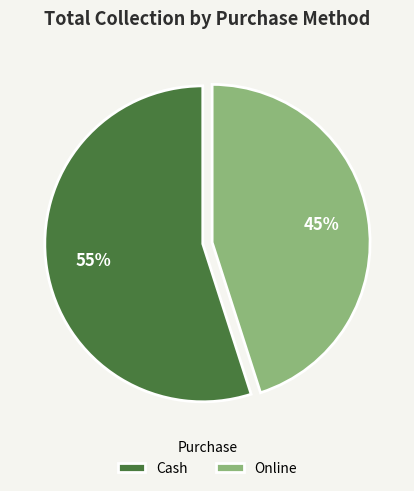

Combined, do Online and Cash account for over 50%?

Yes